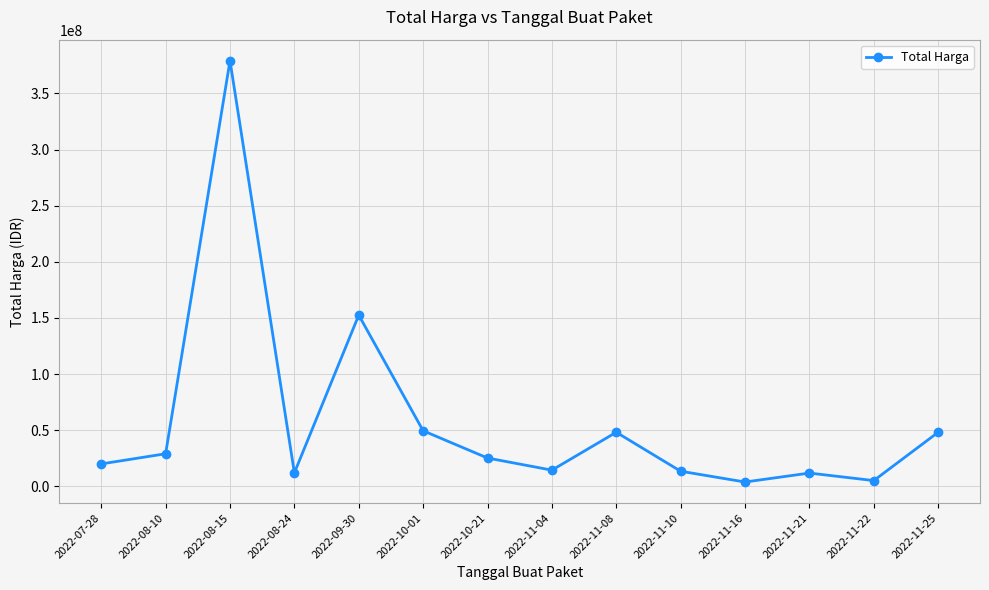

What is the difference between the values at 2022-11-04 and 2022-07-28?

5550000